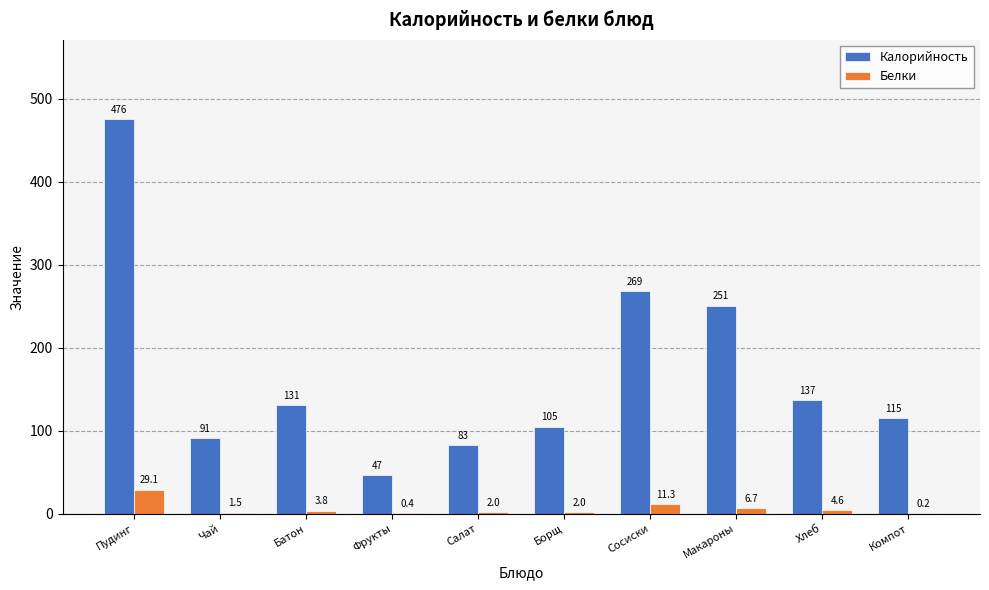

What are all the series names shown in the legend?

Калорийность, Белки